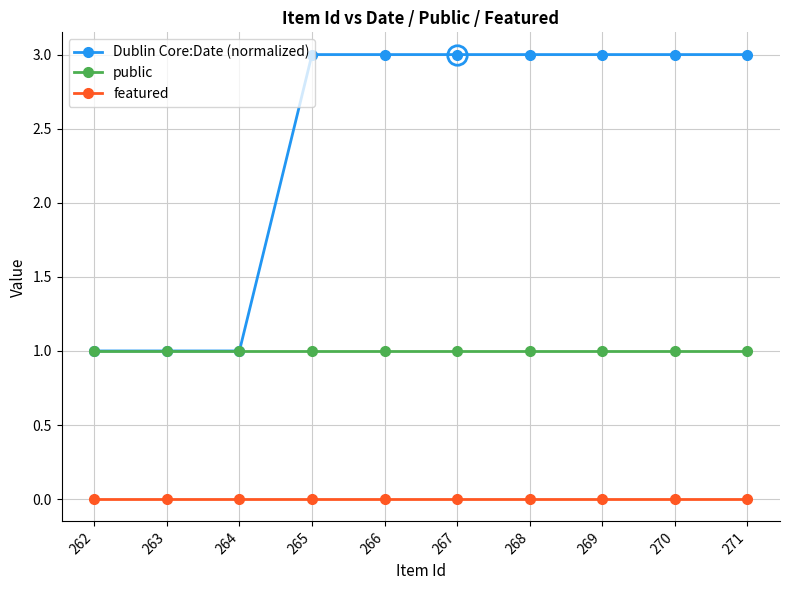

Which series has the largest total across all categories?

Dublin Core:Date (normalized)